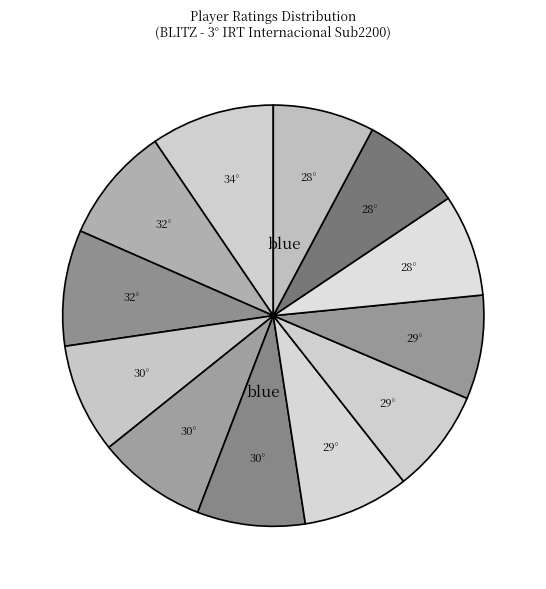

How many segments does this pie chart have?

12